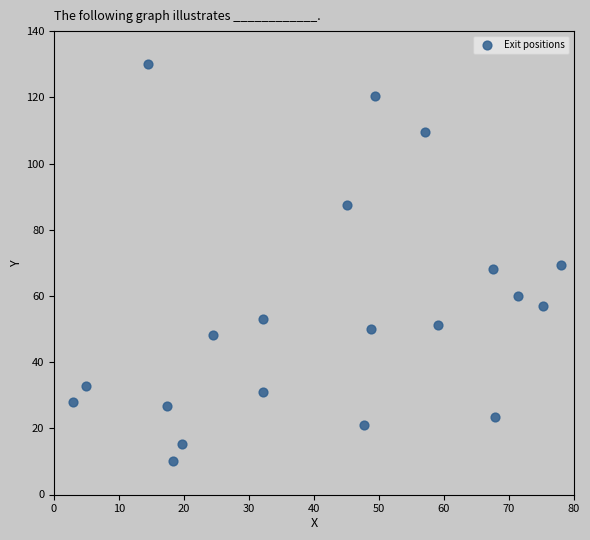

What is the range of X values (max minus min)?

75.0